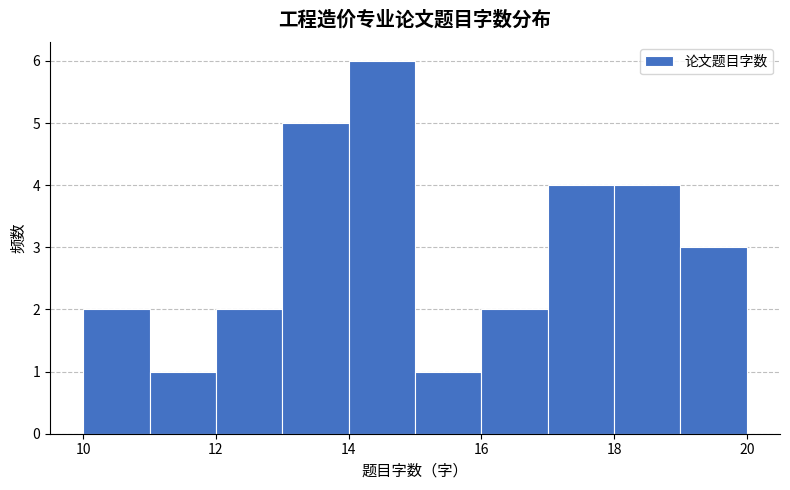

What is the height of the bar covering 11 to 12 on the x-axis? The values are not printed on the chart, so give them approximately, as read against the axis.

1